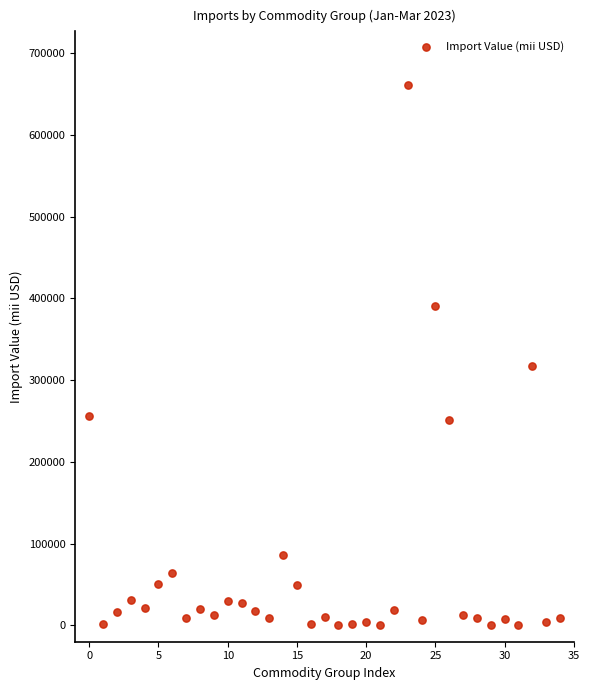

What Y value in the scatter plot is closest to 330218?

316967.5